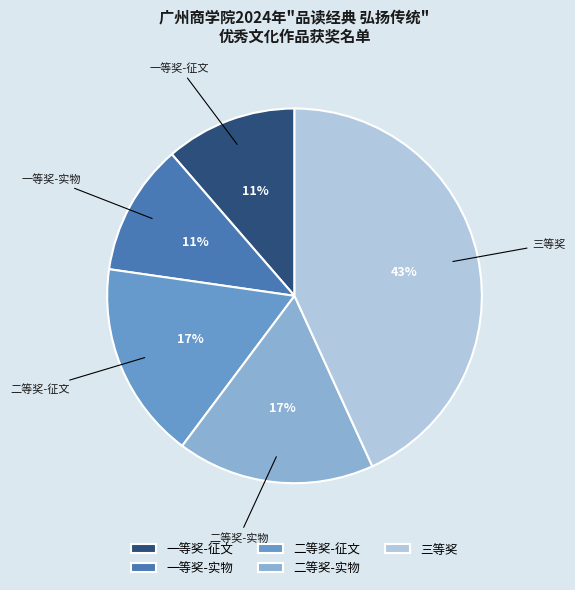

How many segments does this pie chart have?

5